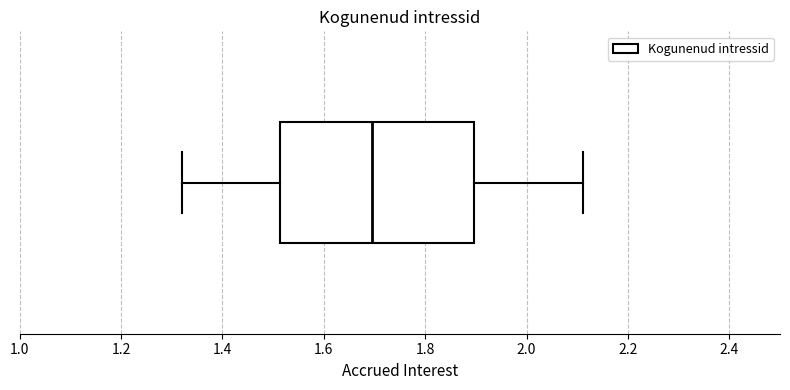

Where is the left edge of the box on the x-axis? The values are not printed on the chart, so give them approximately, as read against the axis.

1.52